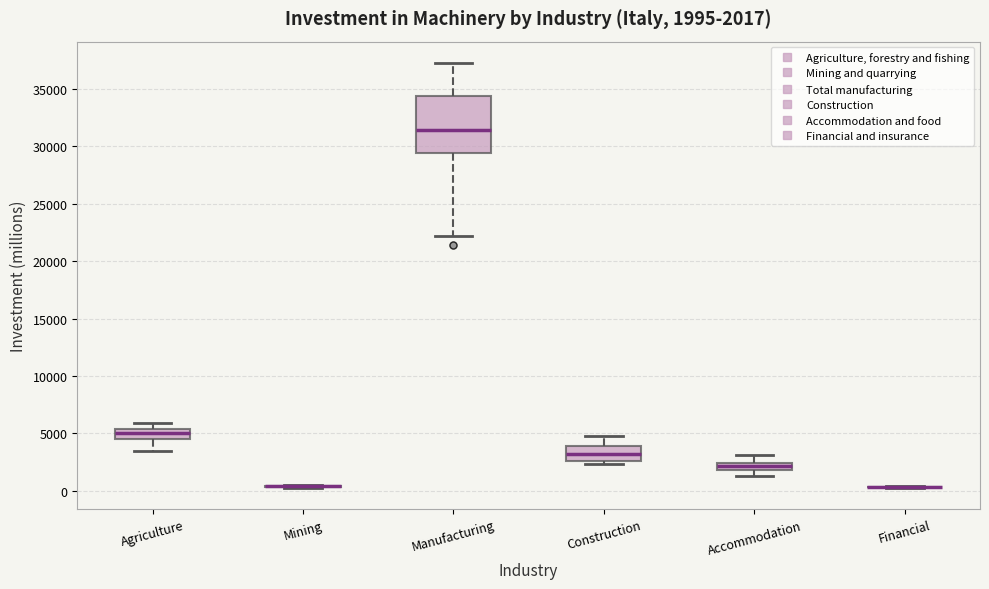

Comparing the boxes themselves (not the whiskers), which one is the tallest?

Manufacturing